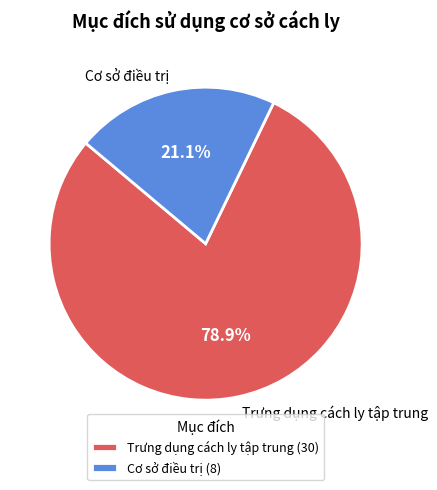

Which category accounts for the majority?

Trưng dụng cách ly tập trung